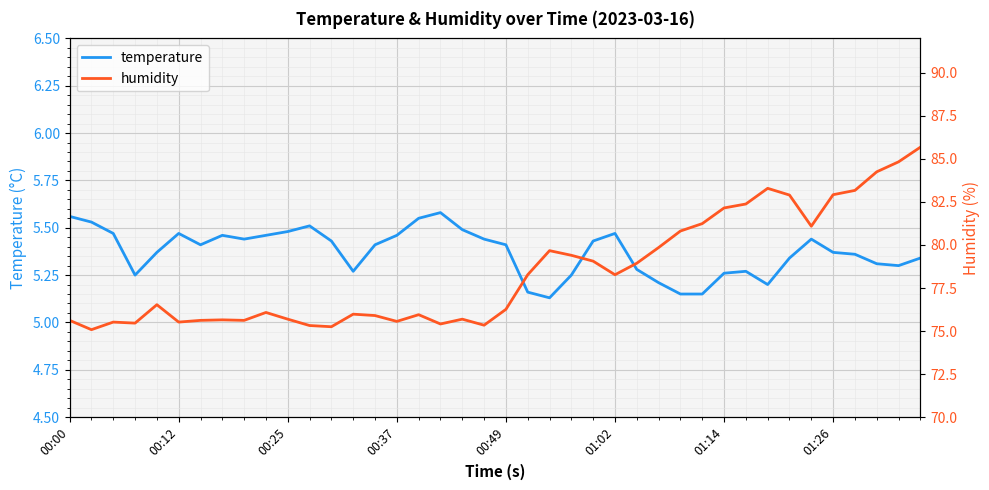

The value of temperature at 37 is 3.3. True or false?

False